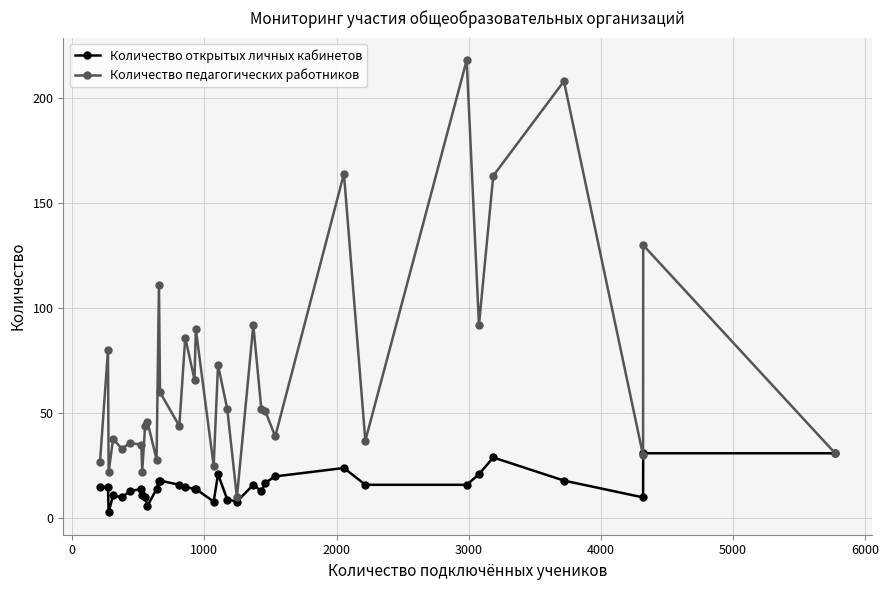

Count the number of categories in the chart.

34